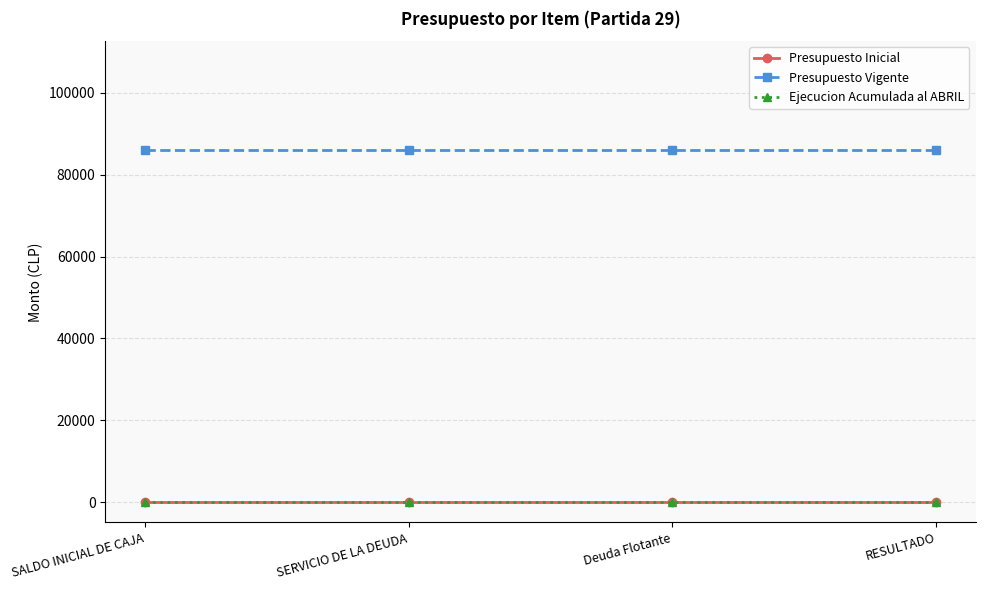

Does the chart have visible grid lines?

Yes